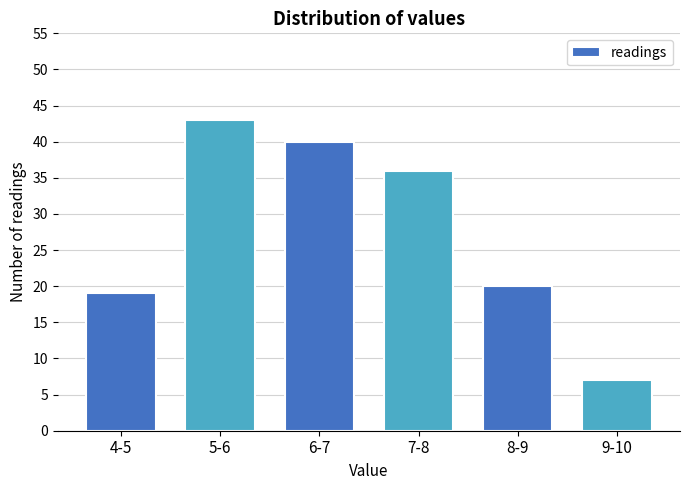

Reading right to left, list all the values displayed in this chart.

9-10=7	8-9=20	7-8=36	6-7=40	5-6=43	4-5=19